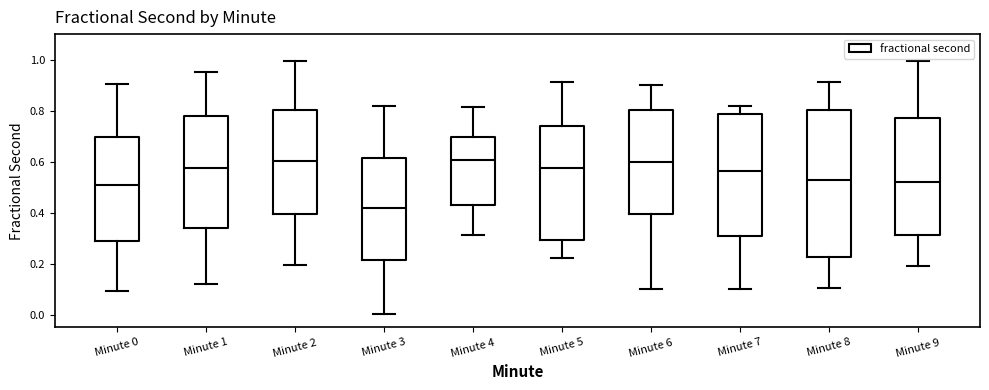

Where does the median line of the box for Minute 5 sit on the y-axis? The values are not printed on the chart, so give them approximately, as read against the axis.

0.58